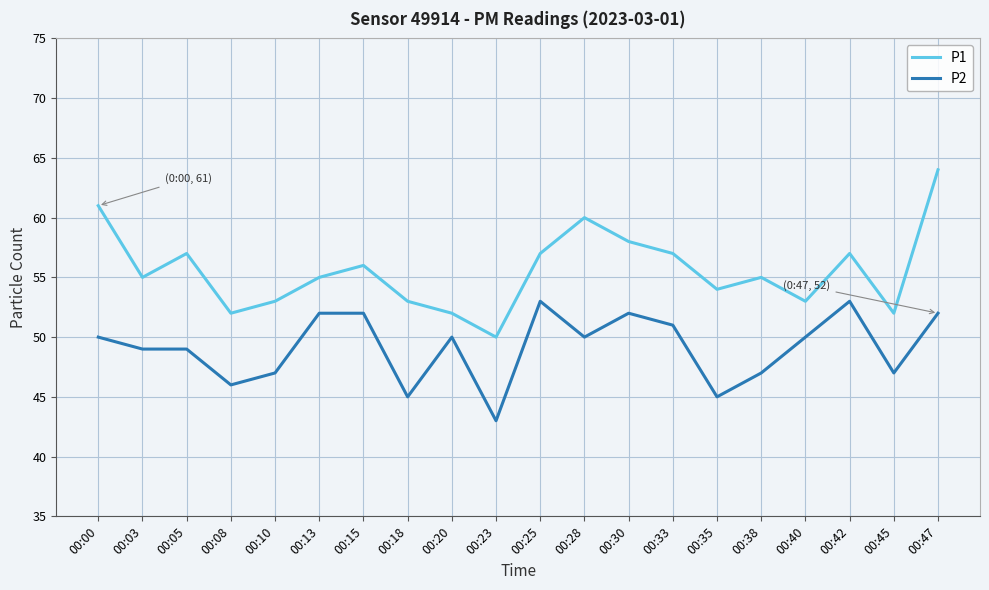

The value of P1 at 00:28 is 60. True or false?

True